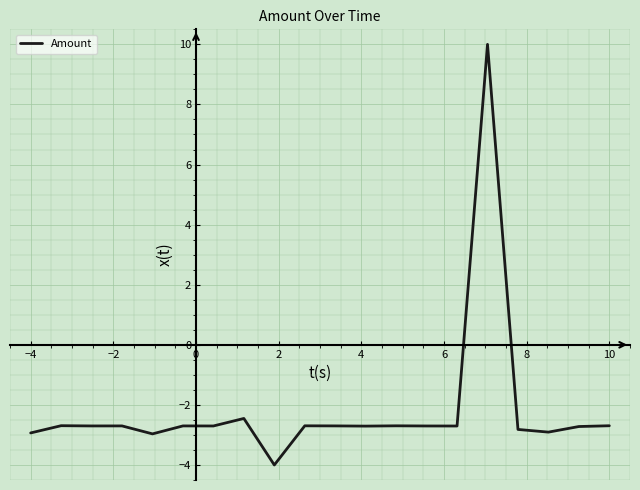

True or false: the data has more than 2 interior local peaks.

True